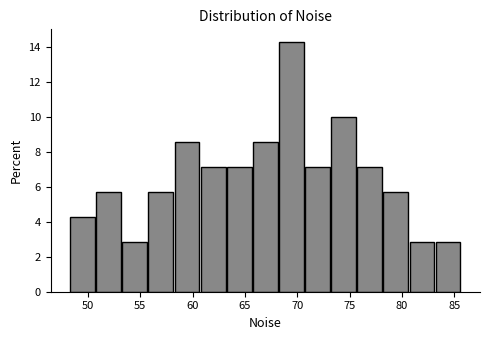

Reading left to right, list every bar in this chart as the range it spans on the x-axis followed by its height. Neither the bar edges nor the heights are printed on the chart, so give them approximately, as read against the axes.

48.5 to 51.0: 4.2
51.0 to 53.5: 5.8
53.5 to 56.0: 2.8
56.0 to 58.5: 5.8
58.5 to 61.0: 8.6
61.0 to 63.5: 7.2
63.5 to 66.0: 7.2
66.0 to 68.0: 8.6
68.0 to 70.5: 14.2
70.5 to 73.0: 7.2
73.0 to 75.5: 10.0
75.5 to 78.0: 7.2
78.0 to 80.5: 5.8
80.5 to 83.0: 2.8
83.0 to 85.5: 2.8